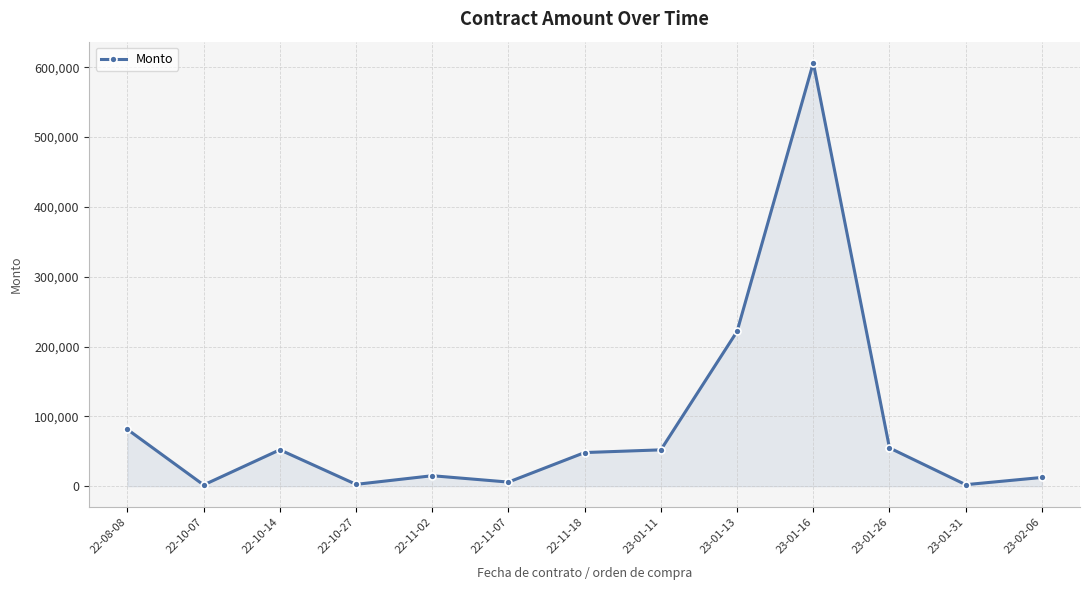

How many values are below 48164?

6